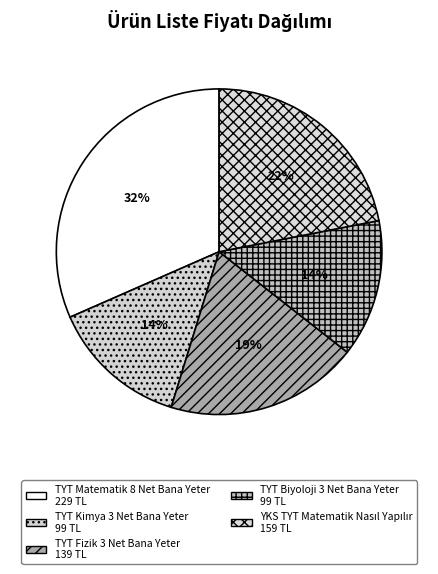

How many slices are in this pie chart?

5